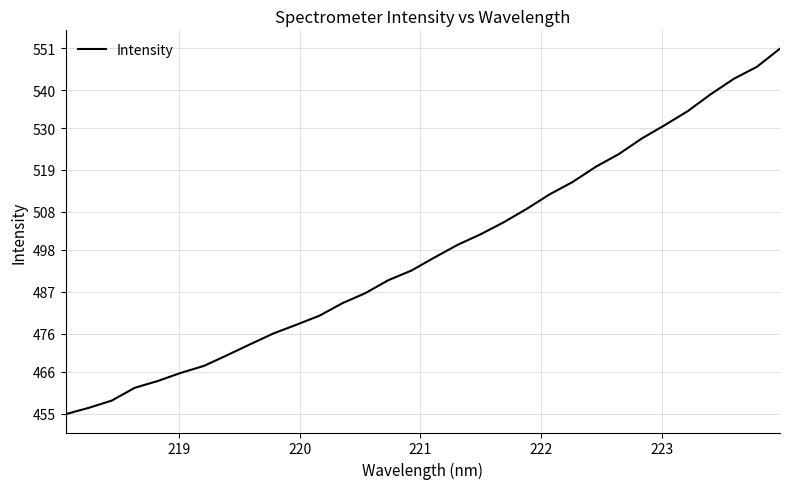

What is the difference between the maximum and minimum values?

96.0